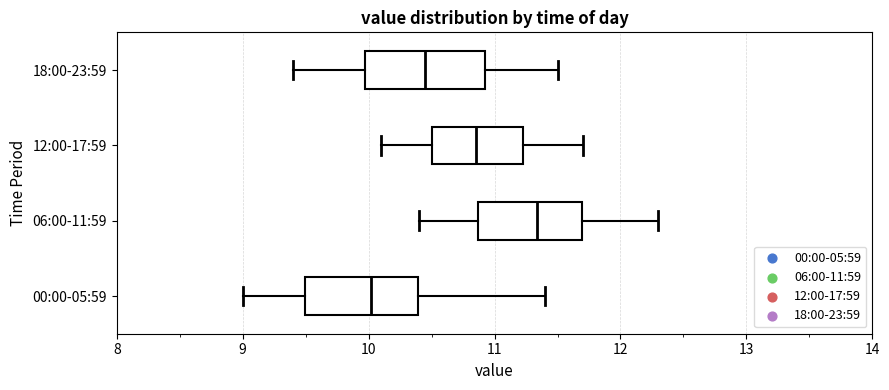

Where is the left edge of the box for 18:00-23:59 on the x-axis? The values are not printed on the chart, so give them approximately, as read against the axis.

10.0